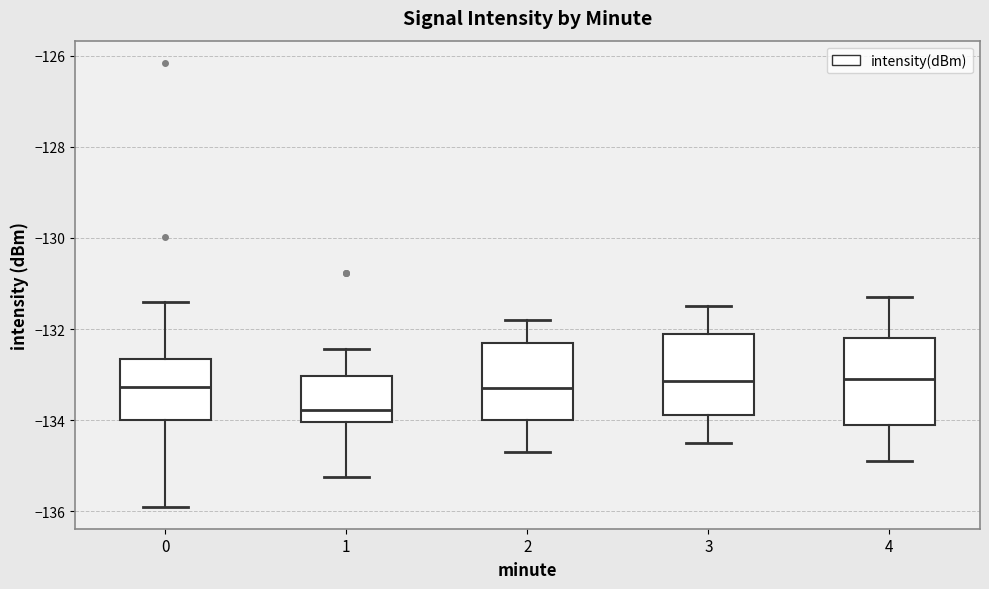

Reading left to right, read every box against the y-axis: the position of its median line, the range the box covers, and the ends of its whiskers. The values are not printed on the chart, so give them approximately, as read against the axis.

0: median -133.2, box -134.0 to -132.6, whiskers -136.0 to -131.4
1: median -133.8, box -134.0 to -133.0, whiskers -135.2 to -132.4
2: median -133.2, box -134.0 to -132.2, whiskers -134.6 to -131.8
3: median -133.2, box -133.8 to -132.0, whiskers -134.4 to -131.4
4: median -133.0, box -134.0 to -132.2, whiskers -134.8 to -131.2